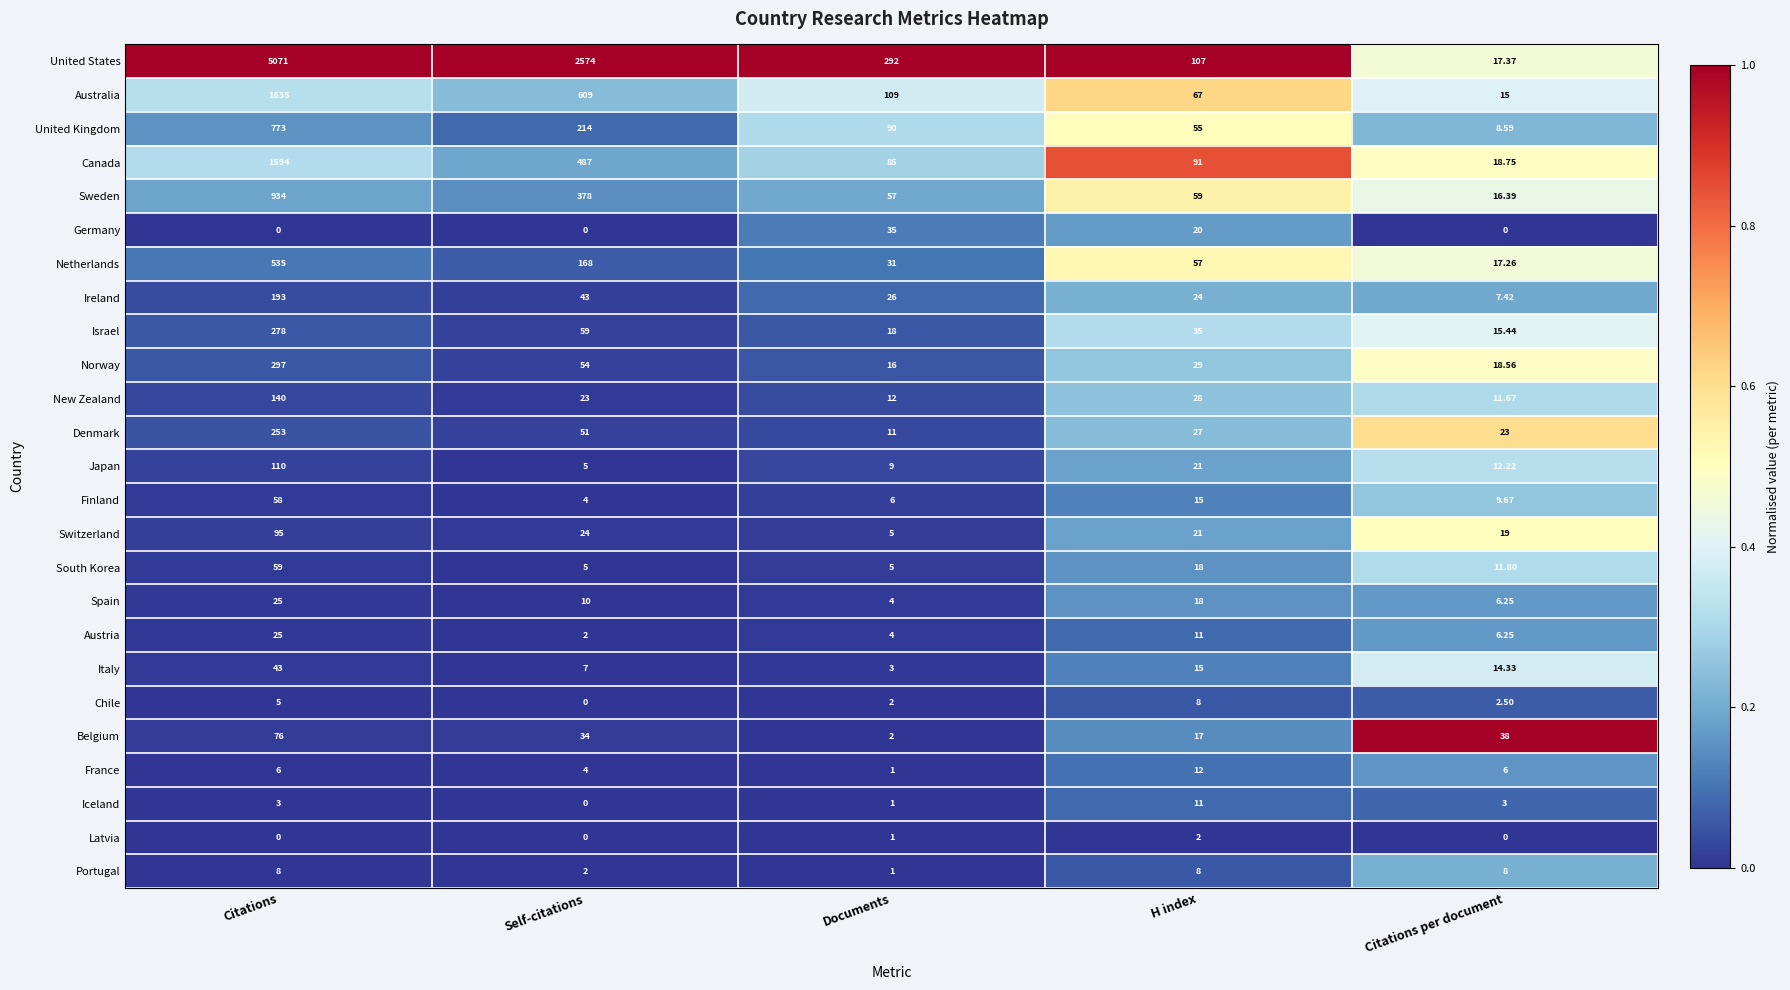

What is the spread (max minus min) of values at Citations per document?

38.0